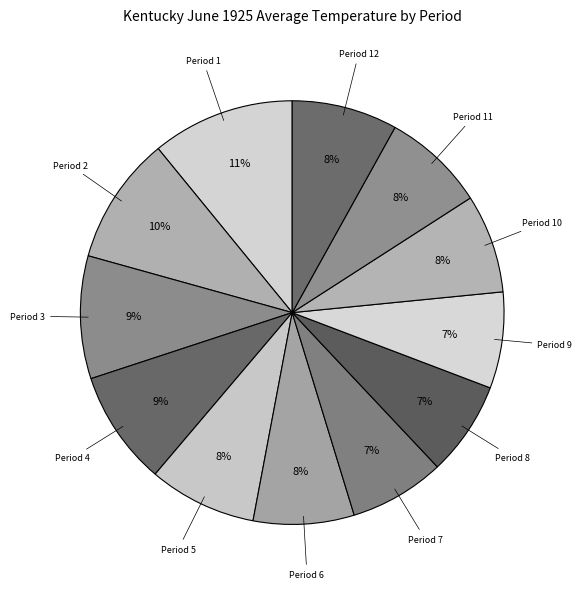

What is the ratio of the value at Period 7 to the value at Period 8?

1.0